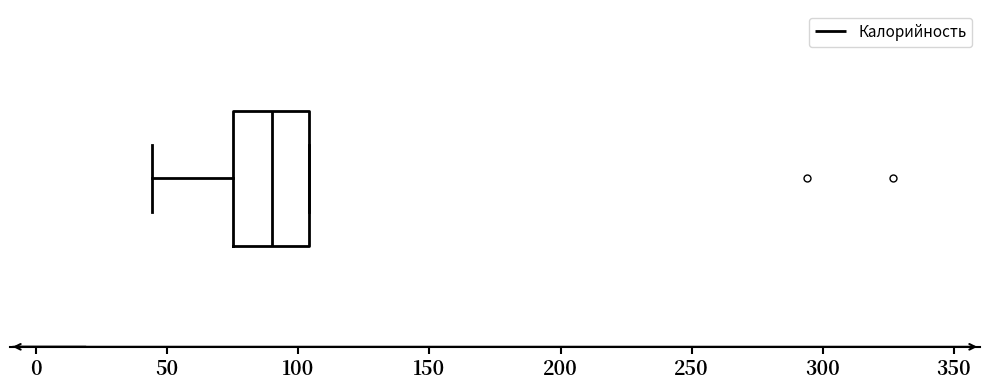

Read this box plot against the x-axis: the position of the median line, the range covered by the box, and the ends of both whiskers. The values are not printed on the chart, so give them approximately, as read against the axis.

median 90, box 75 to 105, whiskers 45 to 105